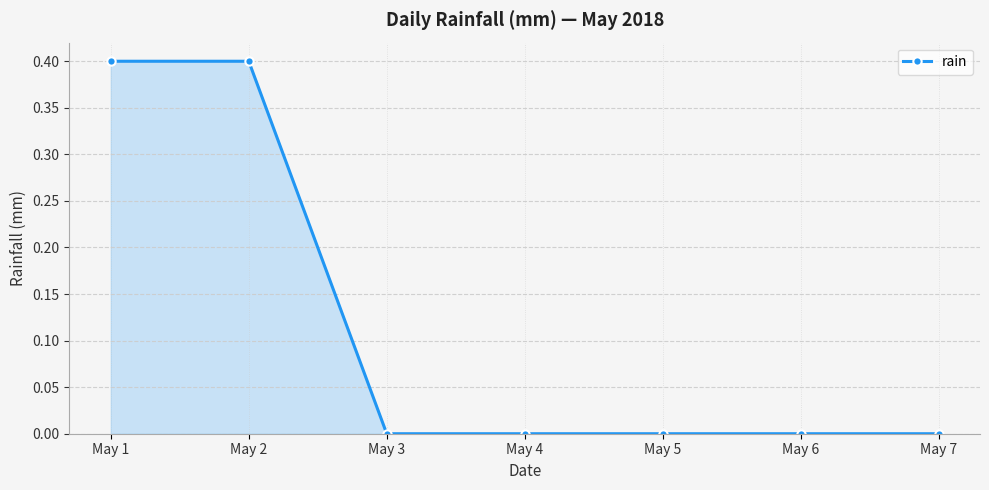

What is the maximum value shown in the chart?

0.4